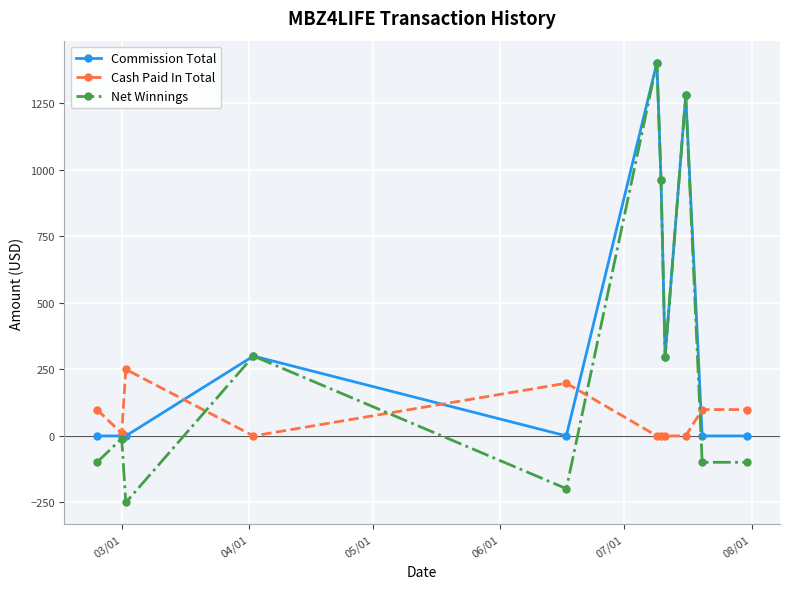

What is the maximum value shown in the chart?

1401.8